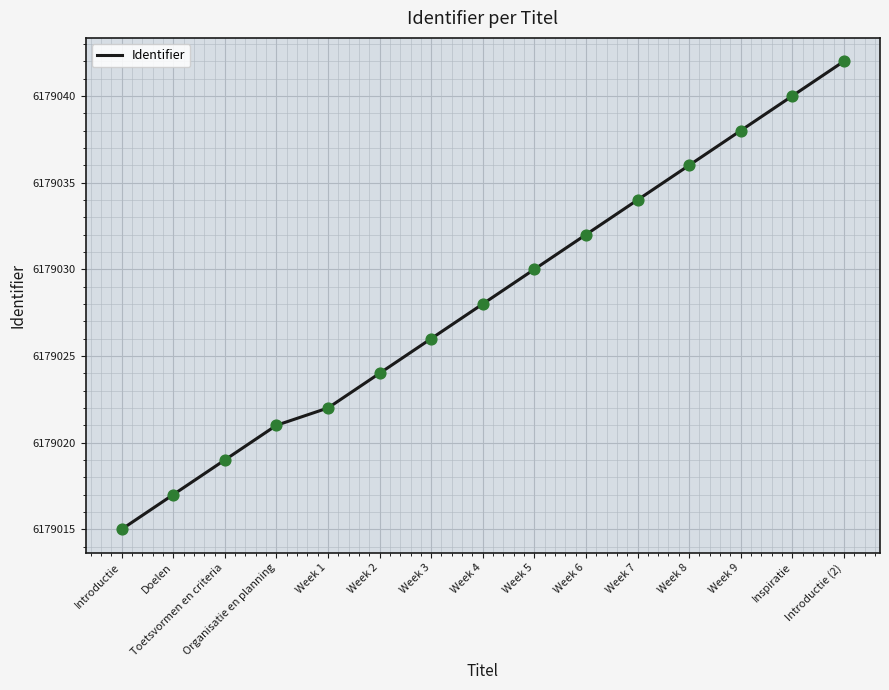

Which has a higher value, Inspiratie or Week 5?

Inspiratie